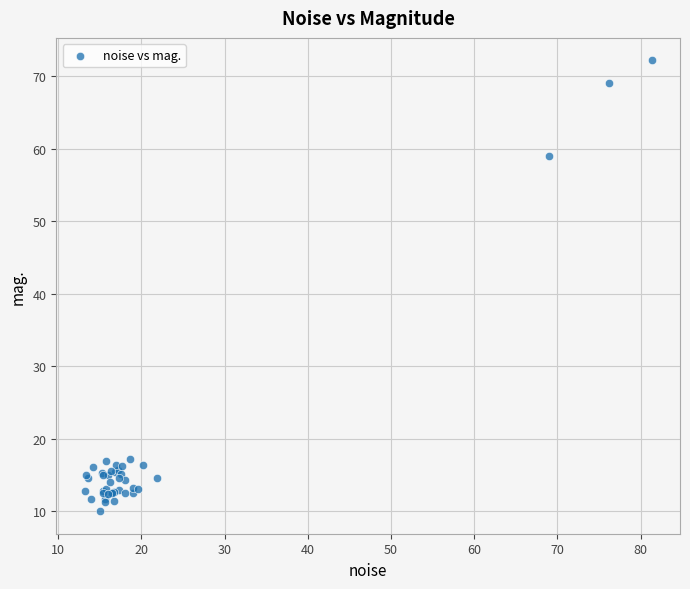

What Y value in the scatter plot is closest to 41?

59.0